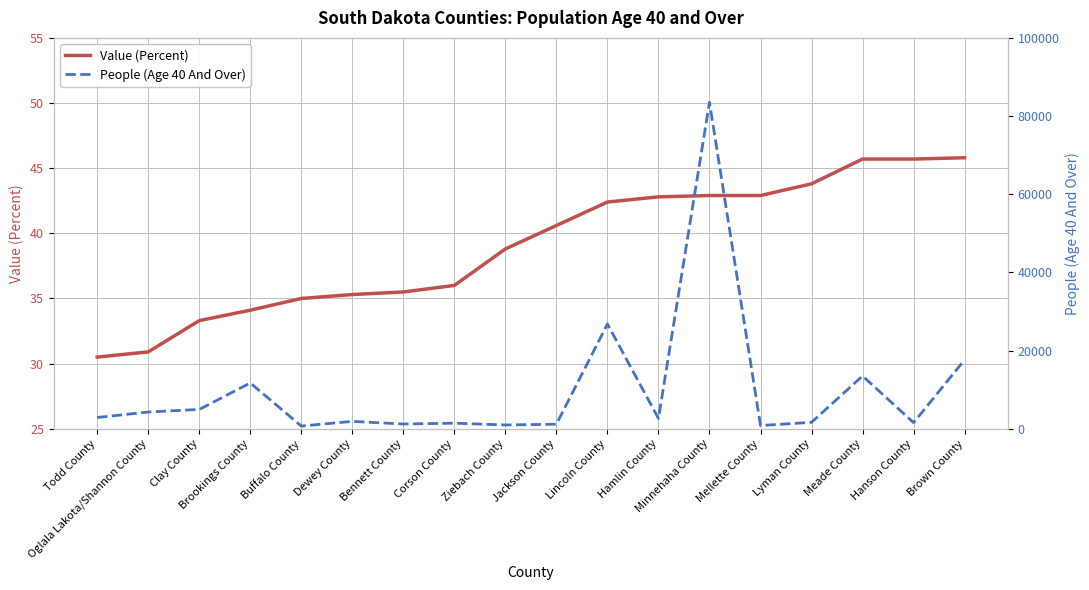

What is the difference between the maximum and minimum values in the People (Age 40 And Over) series?

82830.0